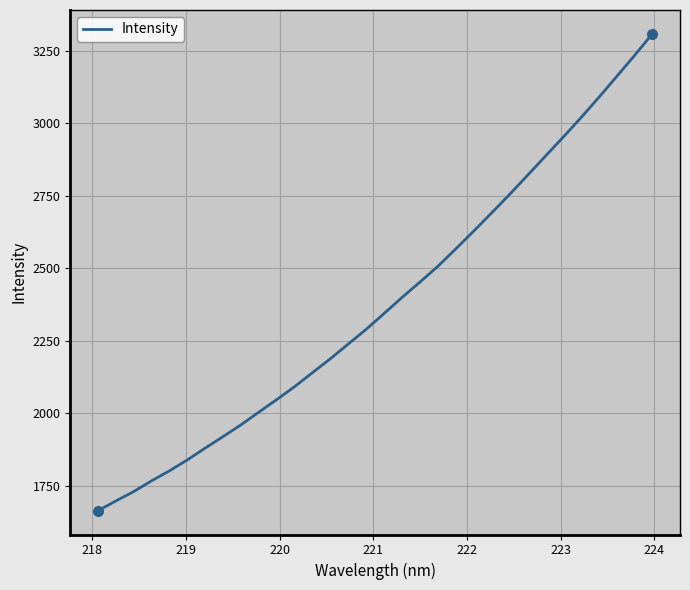

What is the minimum value shown in the chart?

1664.0